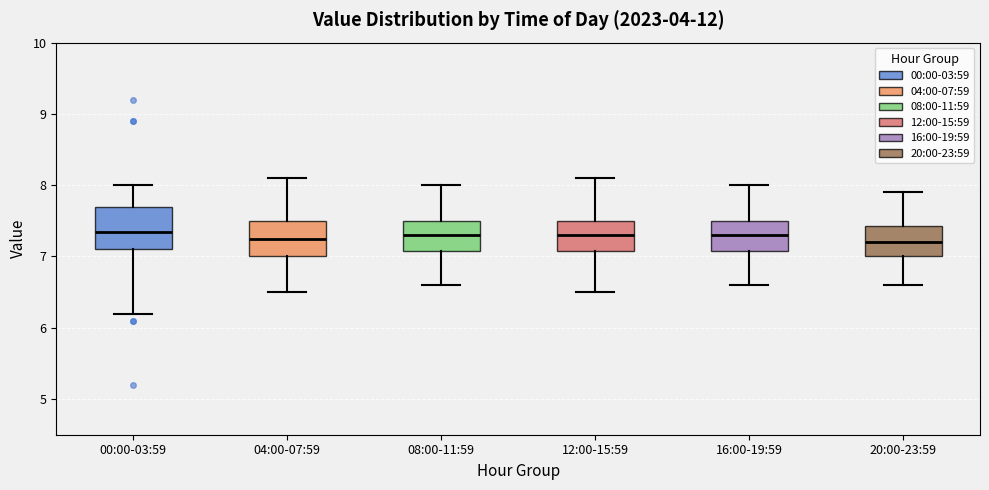

Reading left to right, read every box against the y-axis: the position of its median line, the range the box covers, and the ends of its whiskers. The values are not printed on the chart, so give them approximately, as read against the axis.

00:00-03:59: median 7.4, box 7.1 to 7.7, whiskers 6.2 to 8.0
04:00-07:59: median 7.3, box 7.0 to 7.5, whiskers 6.5 to 8.1
08:00-11:59: median 7.3, box 7.1 to 7.5, whiskers 6.6 to 8.0
12:00-15:59: median 7.3, box 7.1 to 7.5, whiskers 6.5 to 8.1
16:00-19:59: median 7.3, box 7.1 to 7.5, whiskers 6.6 to 8.0
20:00-23:59: median 7.2, box 7.0 to 7.4, whiskers 6.6 to 7.9